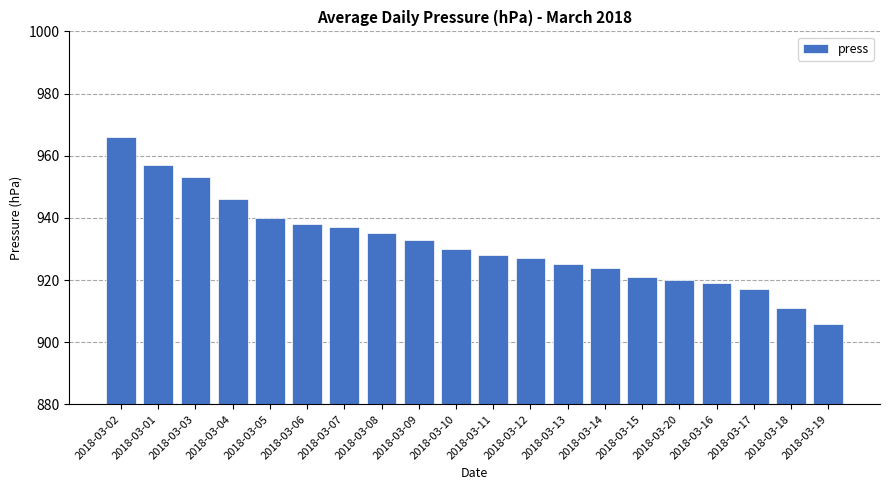

What is the label of the 13th bar from the left?

2018-03-13